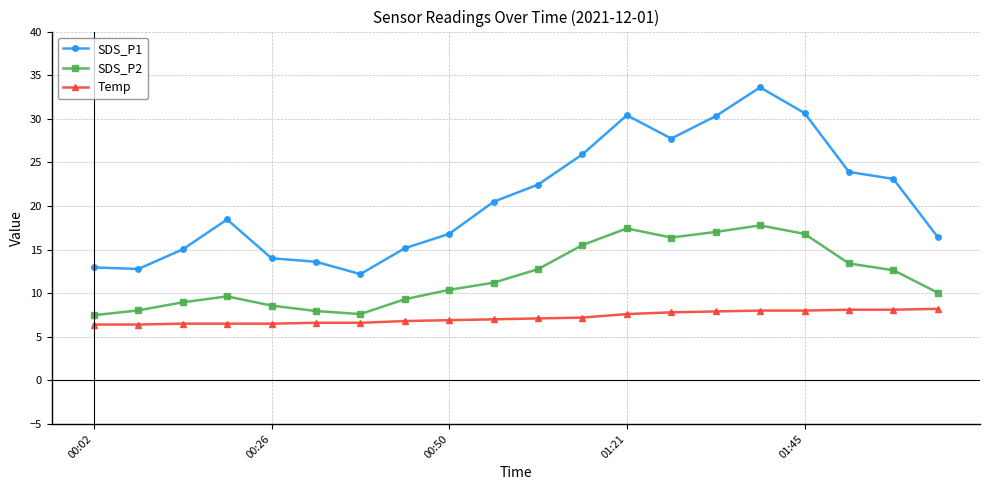

What is the value of the SDS_P2 point at the 11th from the left?

12.8